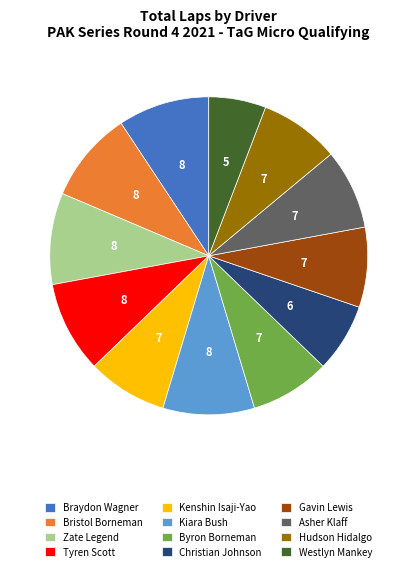

Is Kiara Bush the majority of the pie?

No